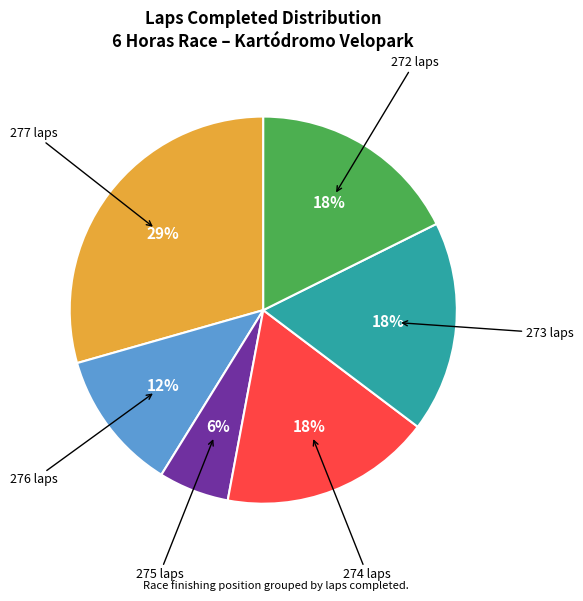

To the nearest percent, what is the average slice percentage?

17%